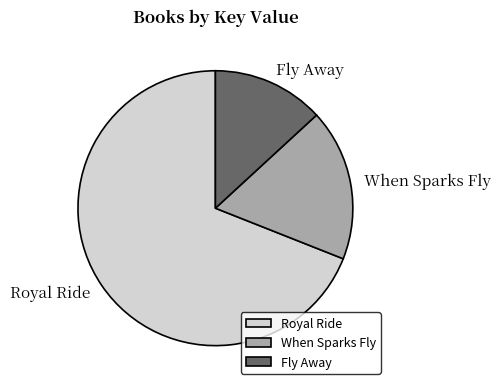

Combined, do When Sparks Fly and Royal Ride account for over 50%?

Yes